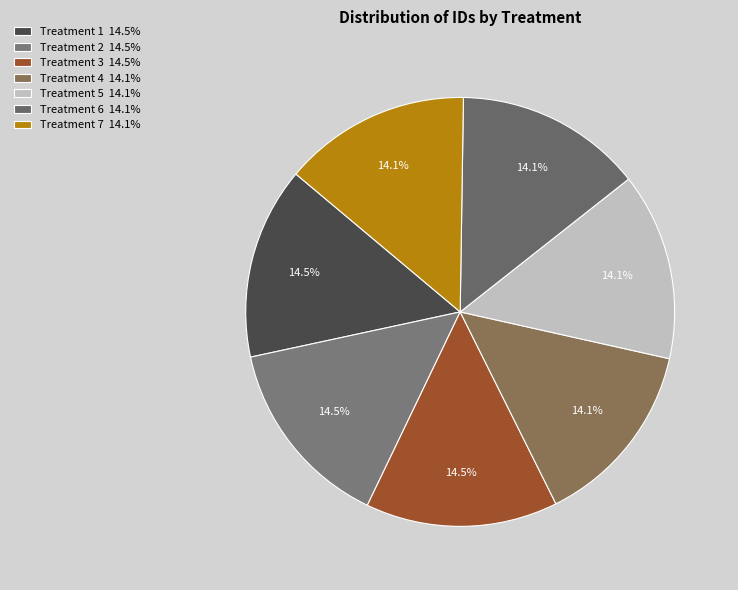

To the nearest percent, what is the combined percentage of Treatment 1 and Treatment 7?

29%